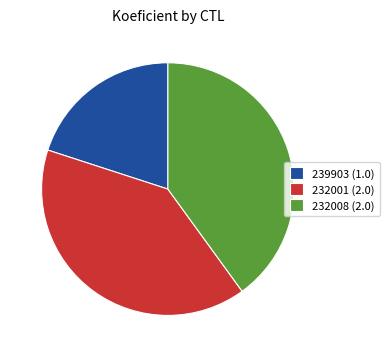

Combined, do 232001 (2.0) and 232008 (2.0) account for over 50%?

Yes